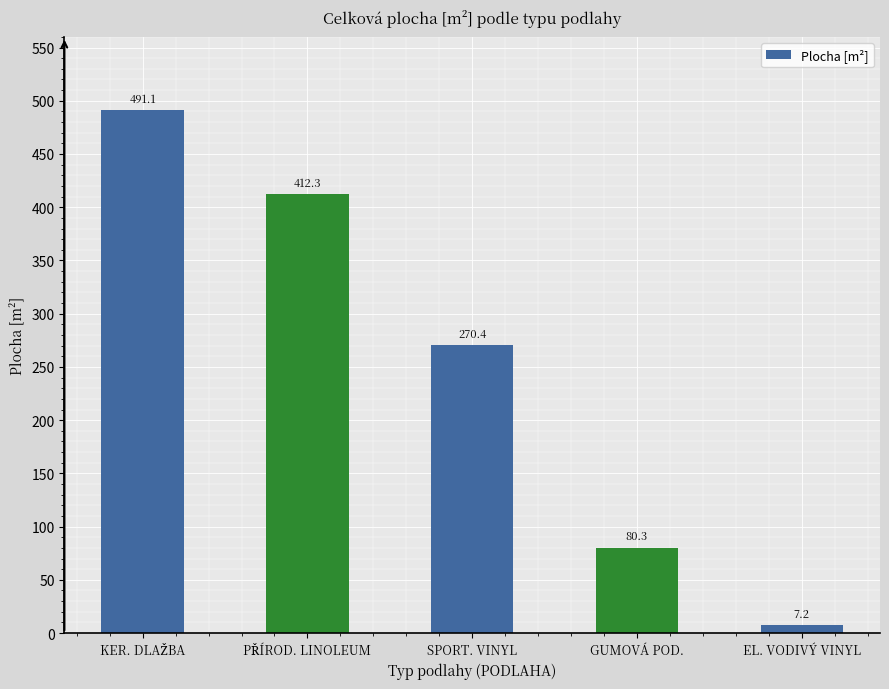

How many data points are less than 270?

2